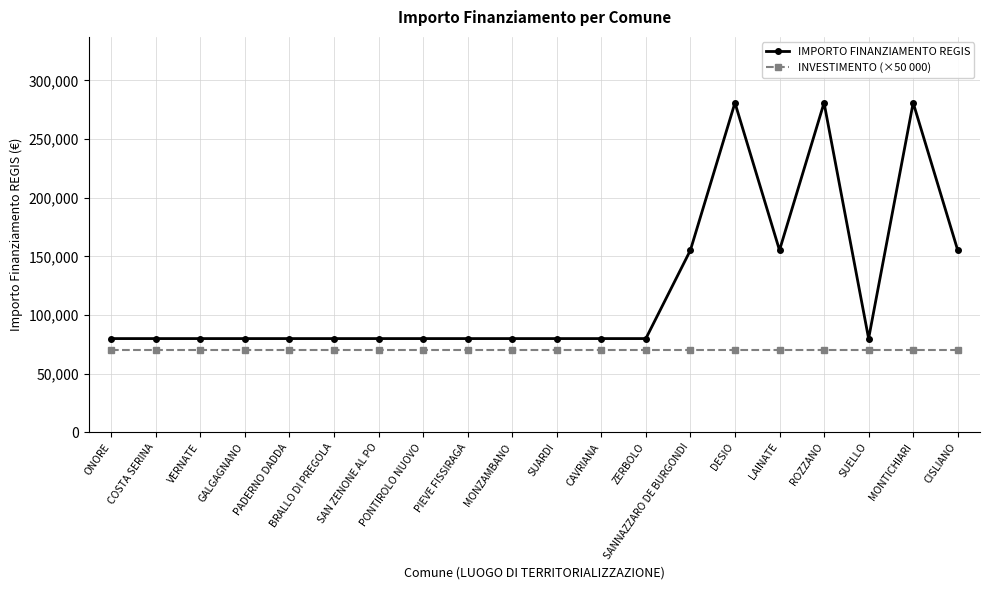

True or false: IMPORTO FINANZIAMENTO REGIS and INVESTIMENTO (×50 000) intersect in this chart.

False